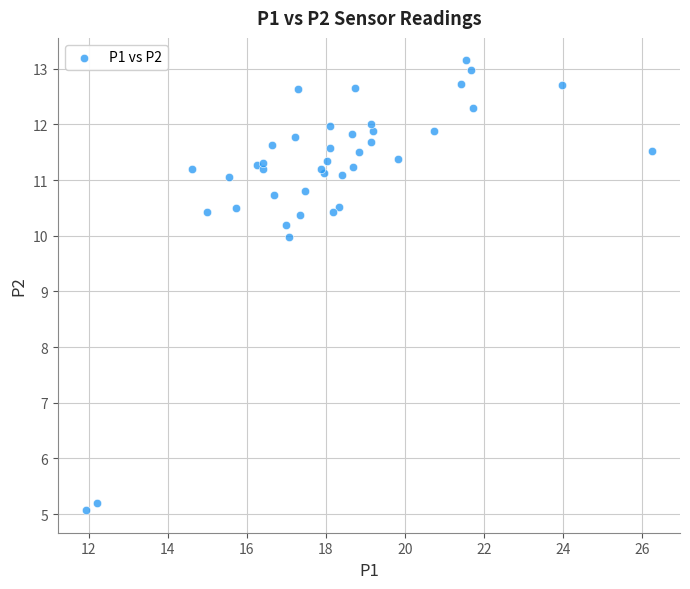

What Y value in the scatter plot is closest to 9?

10.0